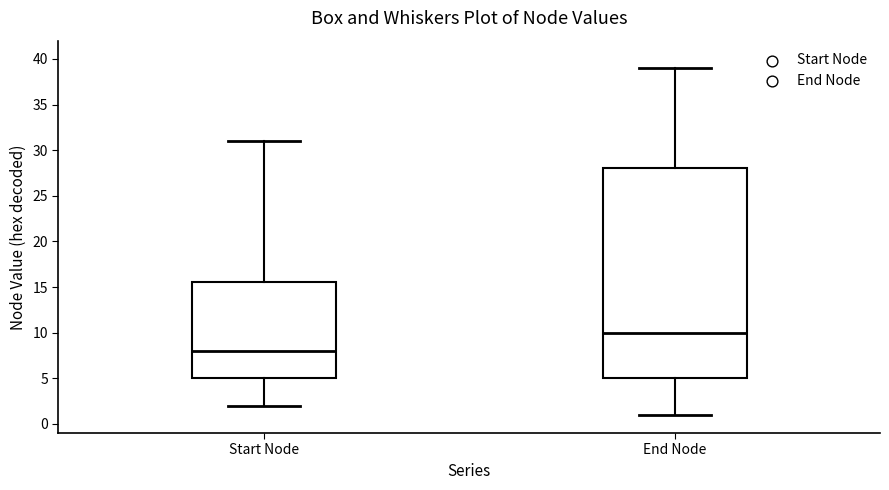

Where is the lower edge of the box for End Node on the y-axis? The values are not printed on the chart, so give them approximately, as read against the axis.

5.0